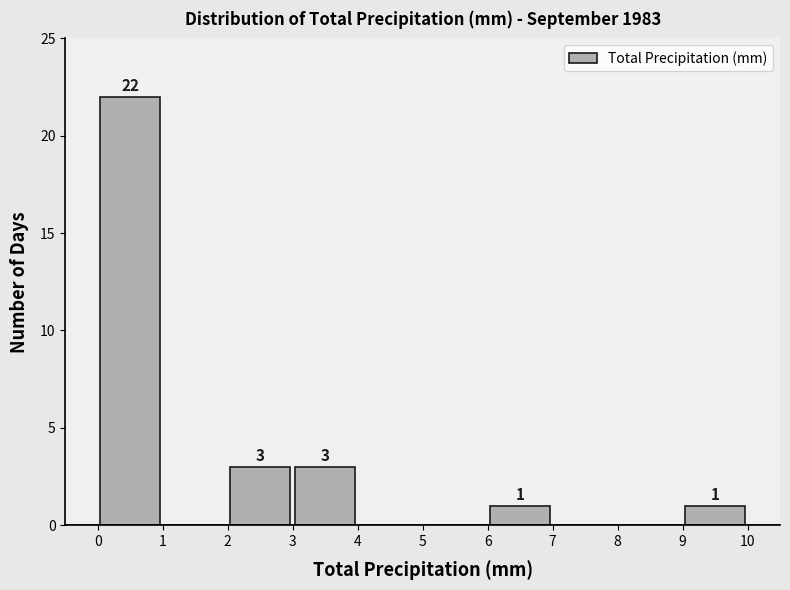

Over which range of the x-axis is the bar tallest?

0 to 1